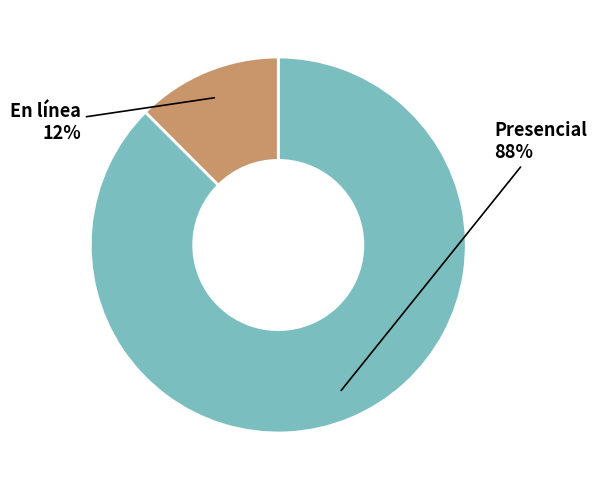

Does any single category account for the majority?

Yes